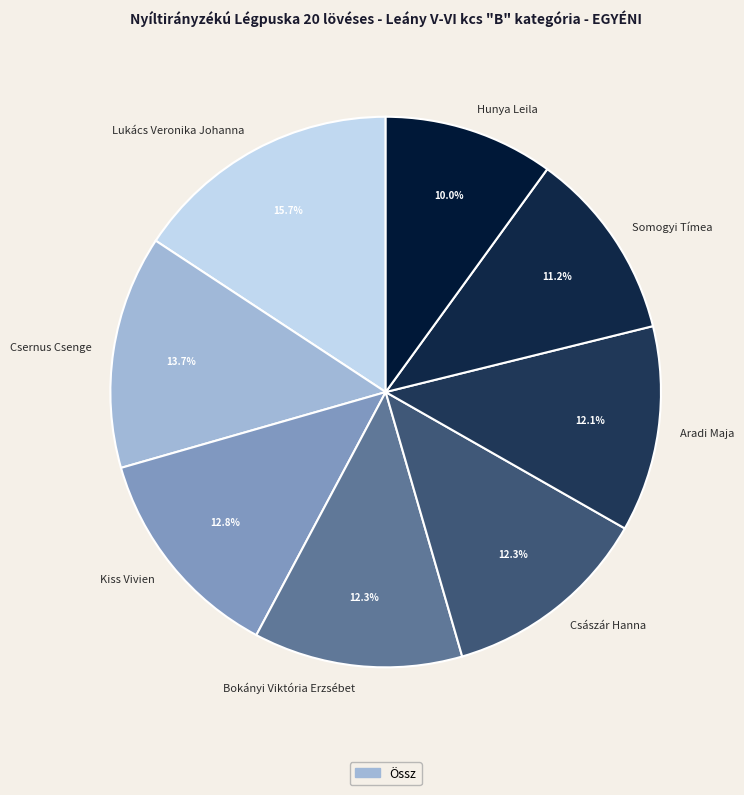

Does Bokányi Viktória Erzsébet represent more than half of the total?

No